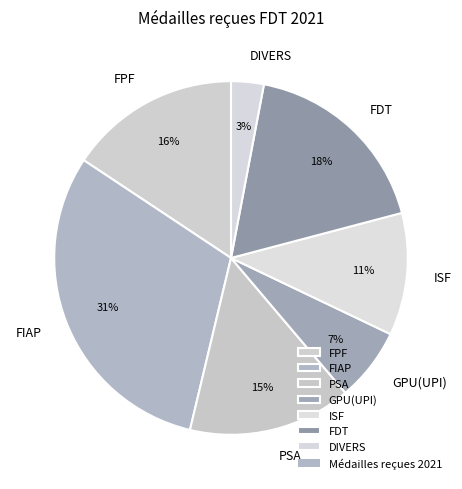

To the nearest percent, what is the difference between the largest and smallest slice percentages?

28%